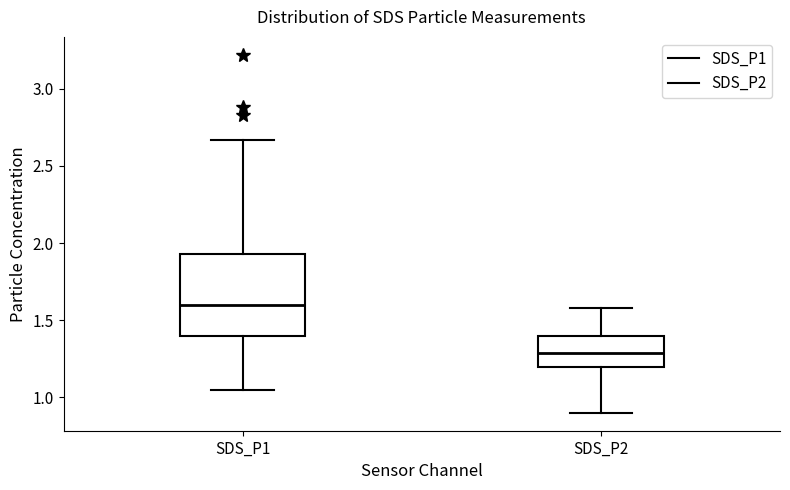

Reading left to right, transcribe this box plot: for each box, give where its median line is, the range the box spans, and where its two whiskers end, as read against the y-axis. The values are not printed on the chart, so give them approximately, as read against the axis.

SDS_P1: median 1.60, box 1.40 to 1.95, whiskers 1.05 to 2.65
SDS_P2: median 1.30, box 1.20 to 1.40, whiskers 0.90 to 1.60